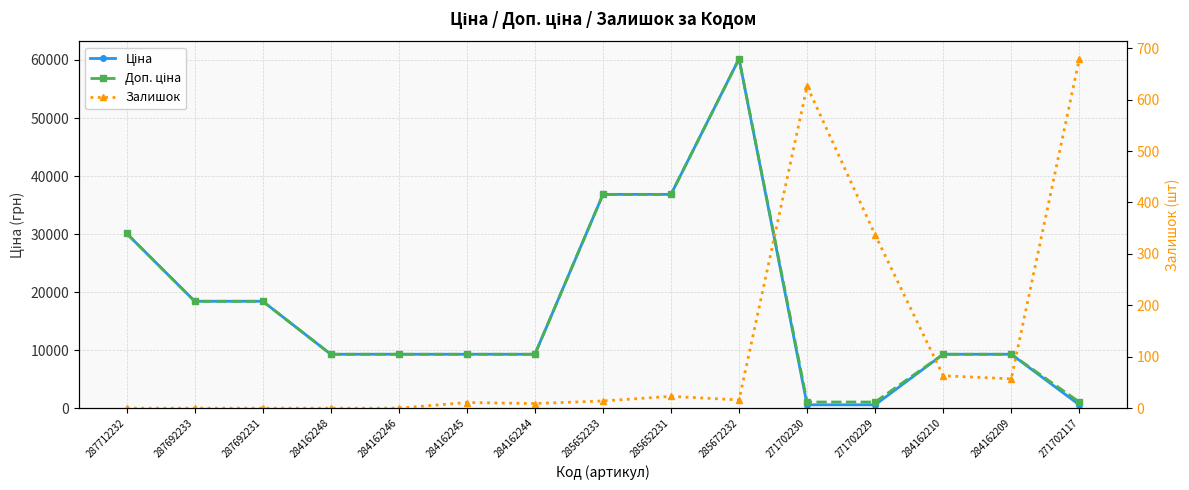

What is the difference between the second highest and minimum values in the Доп. ціна series?

35781.7